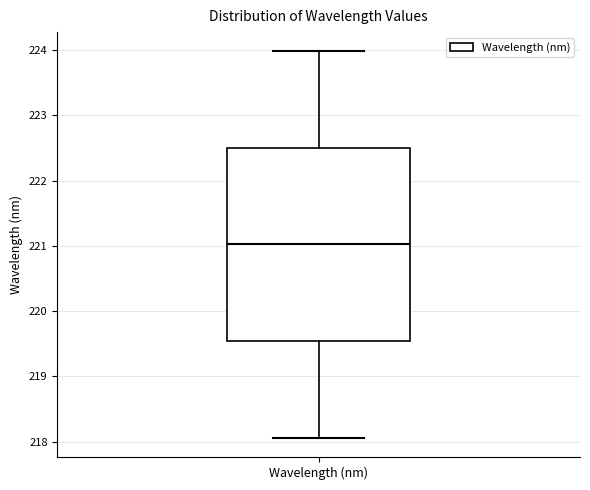

Transcribe this box plot: give where the median line is, the range the box spans, and where the two whiskers end, as read against the y-axis. The values are not printed on the chart, so give them approximately, as read against the axis.

median 221.0, box 219.5 to 222.5, whiskers 218.1 to 224.0